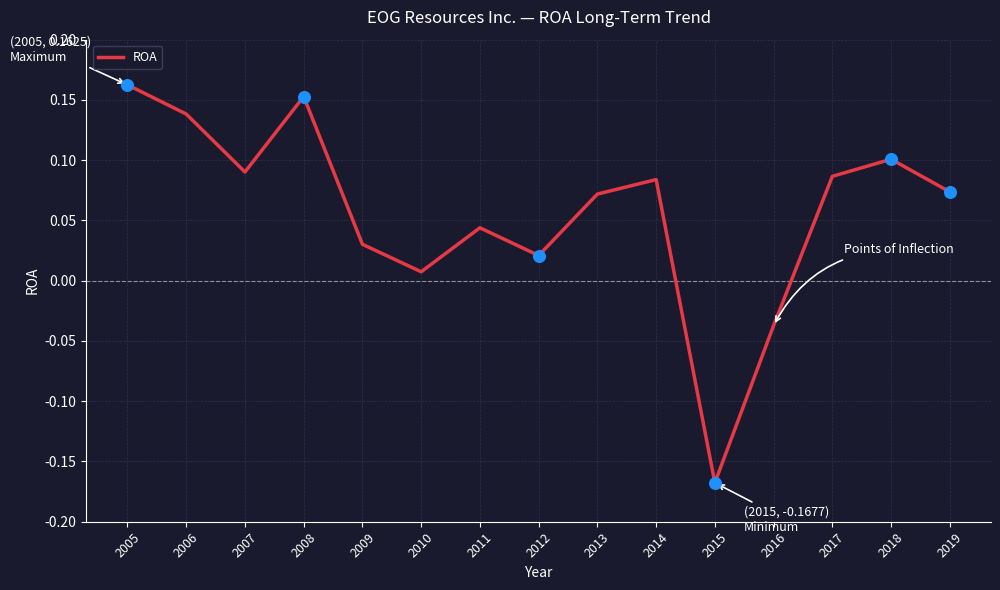

Which has a higher value, 2017 or 2018?

2018